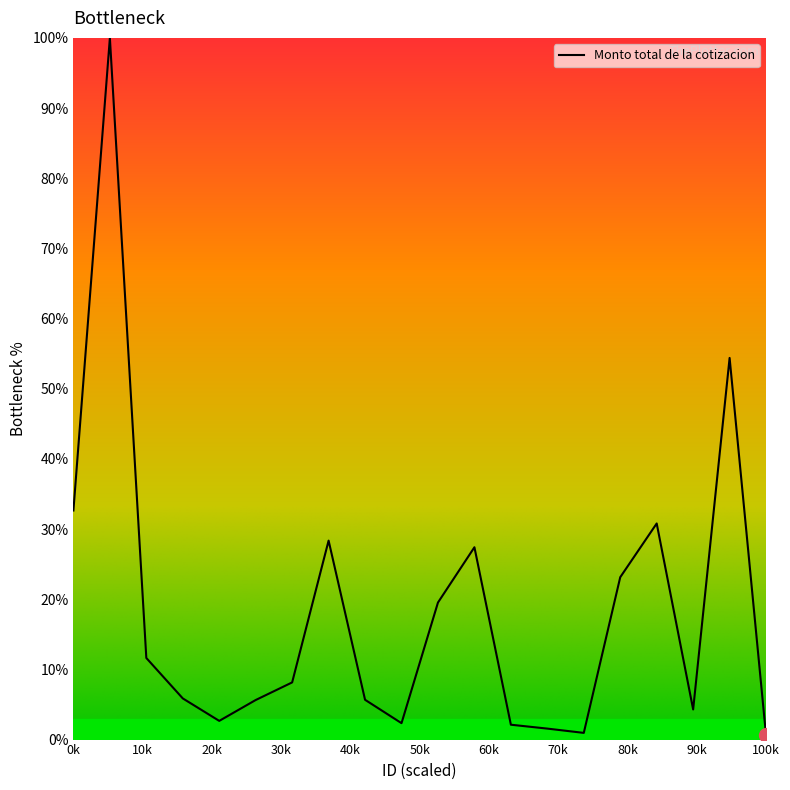

What is the greatest value displayed?

100.0